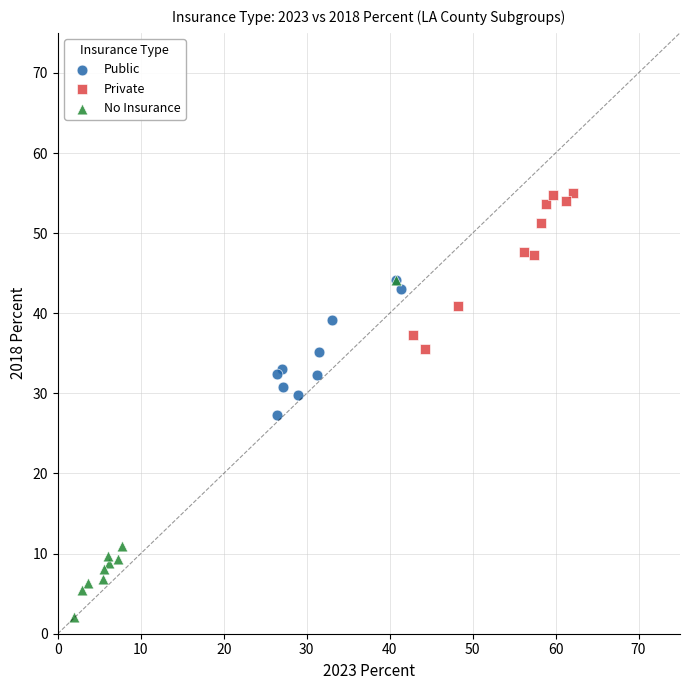

Which series has the widest spread of Y values?

No Insurance